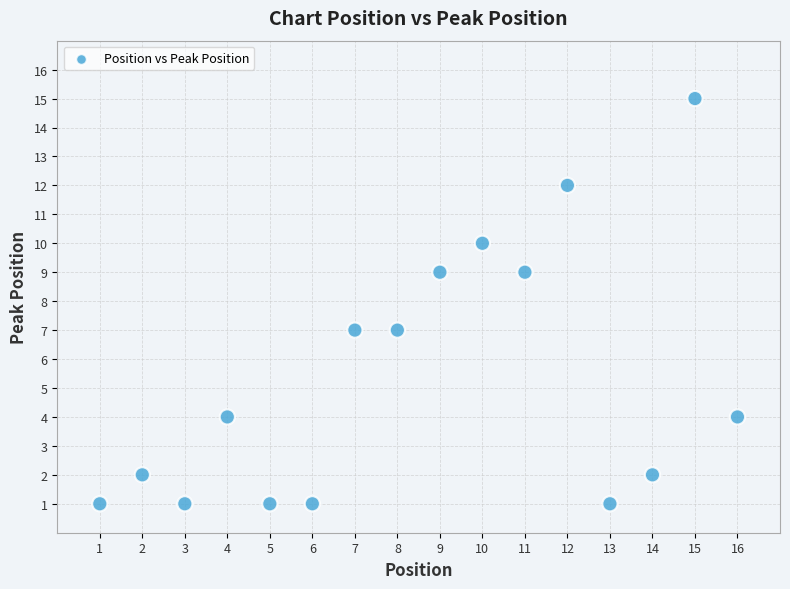

What is the range of X values (max minus min)?

15